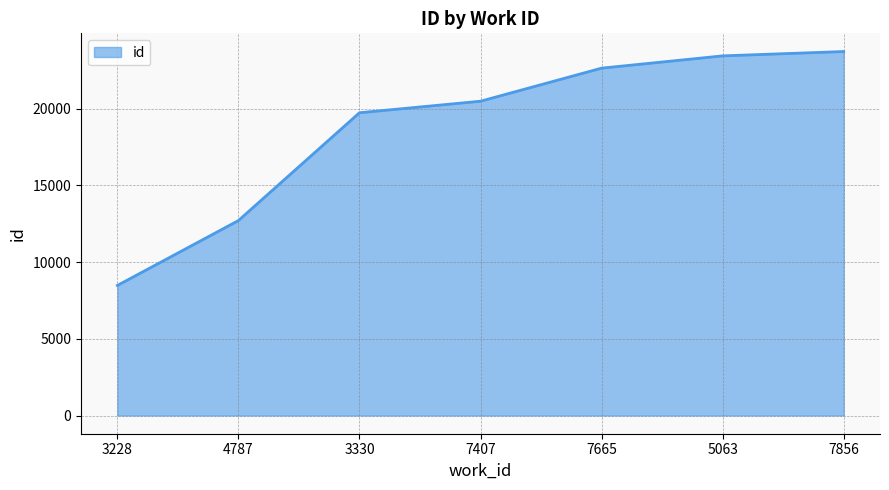

What is the minimum value shown in the chart?

8477